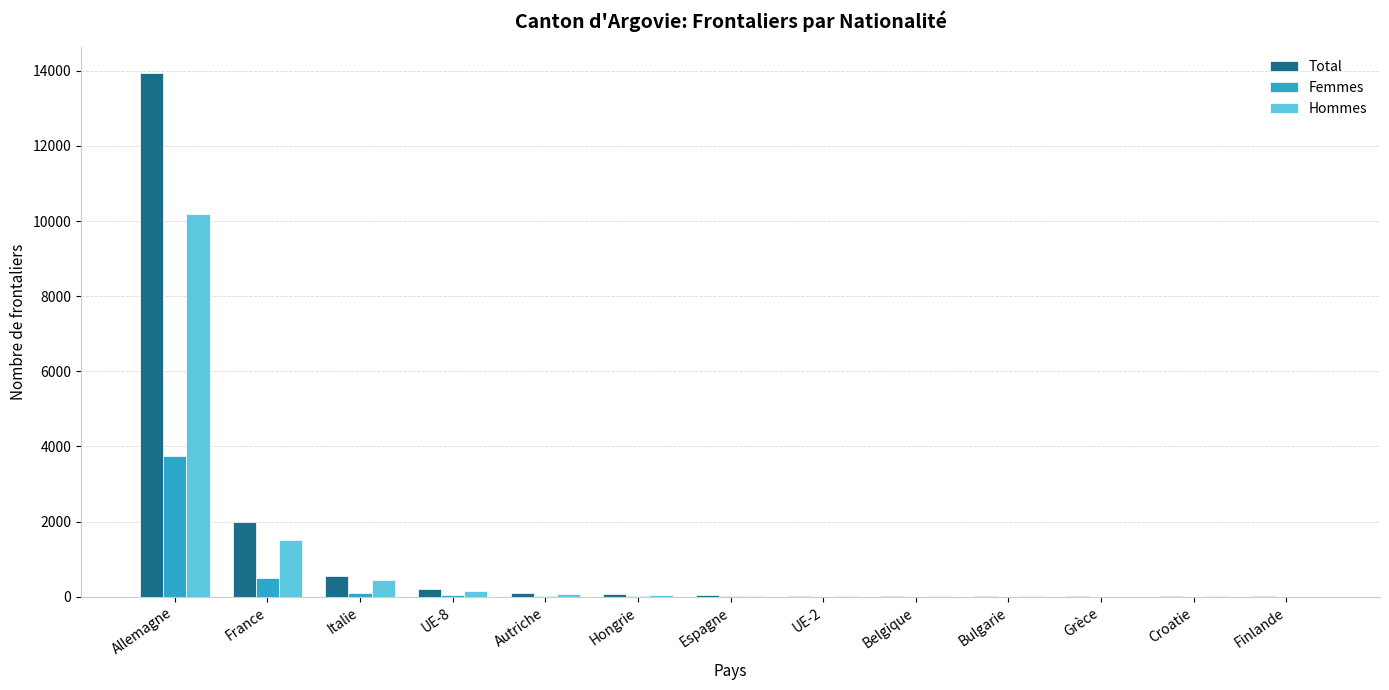

What is the greatest value displayed?

13932